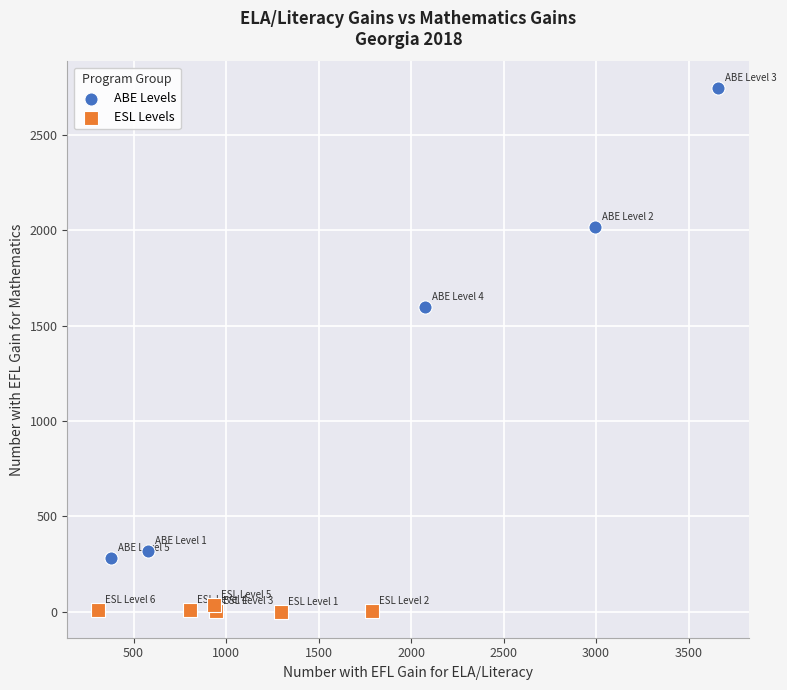

Which series contains the highest Y value?

ABE Levels